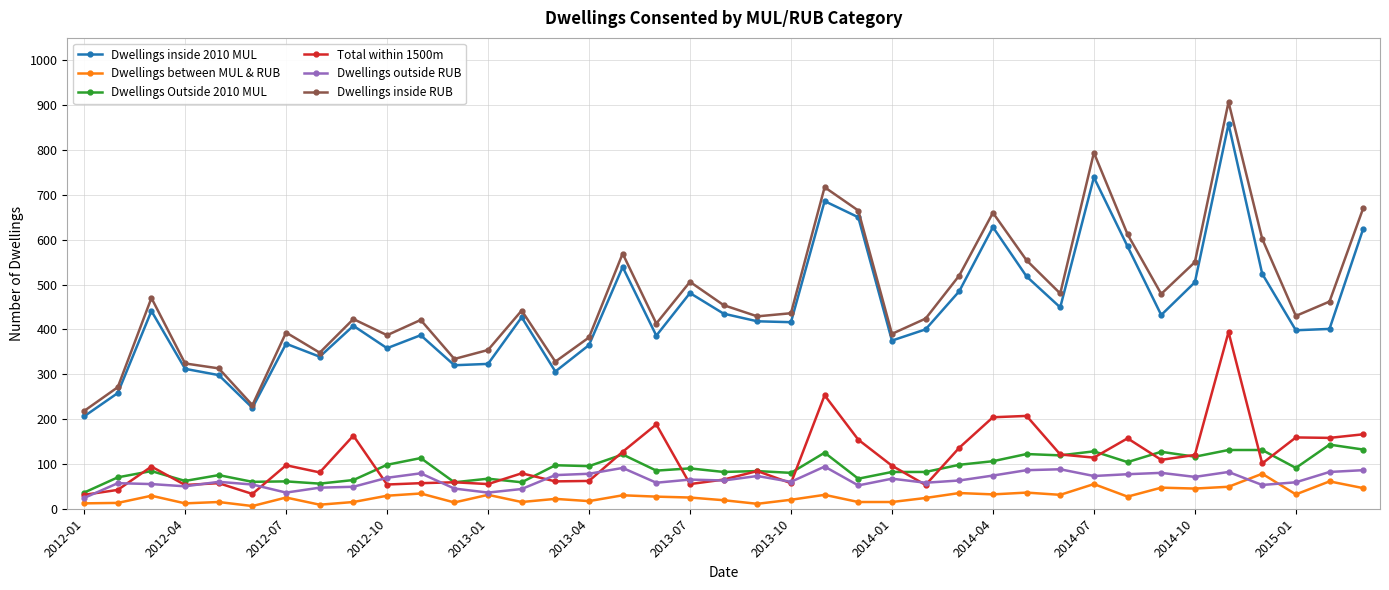

What is the minimum value for Dwellings inside 2010 MUL?

206